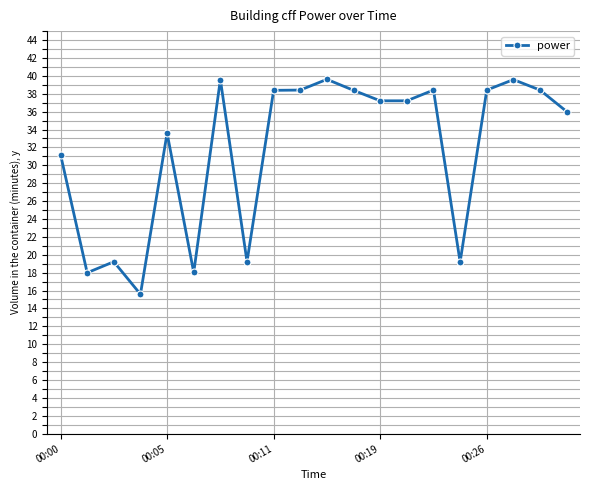

True or false: there are more than 2 points higher than both neighbors.

True